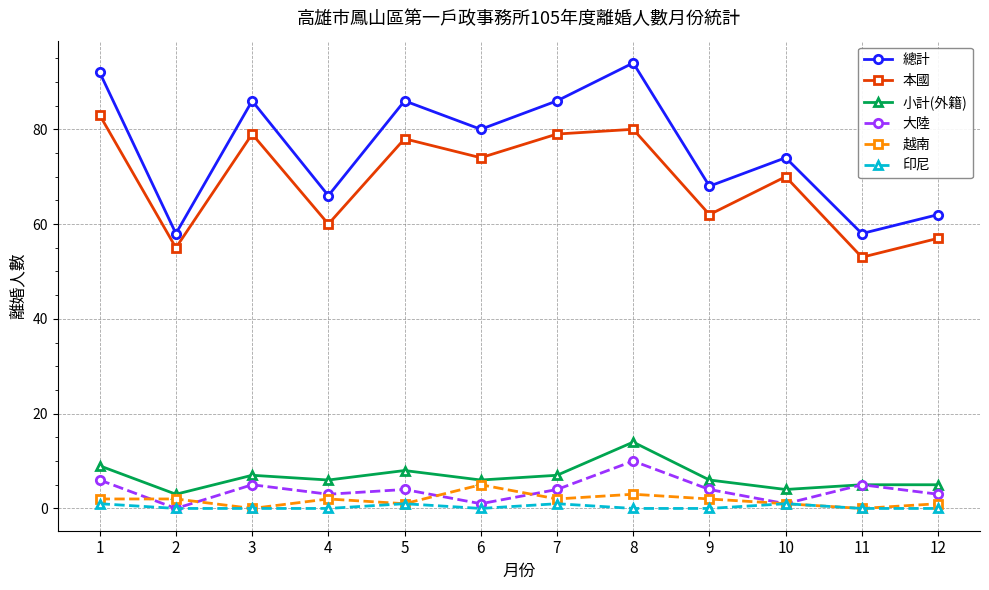

What is the value of the 小計(外籍) point at the 1st from the left?

9